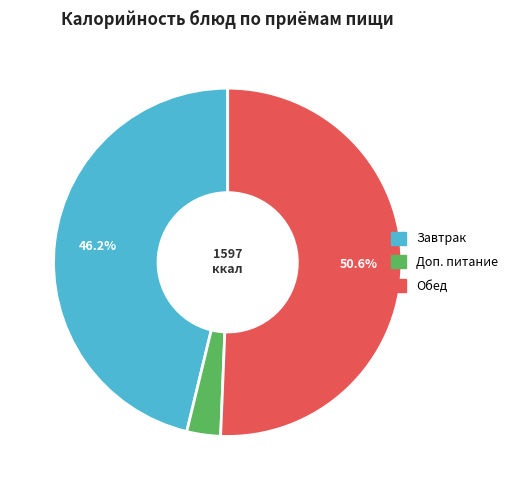

Is there any slice that represents more than half of the pie?

Yes